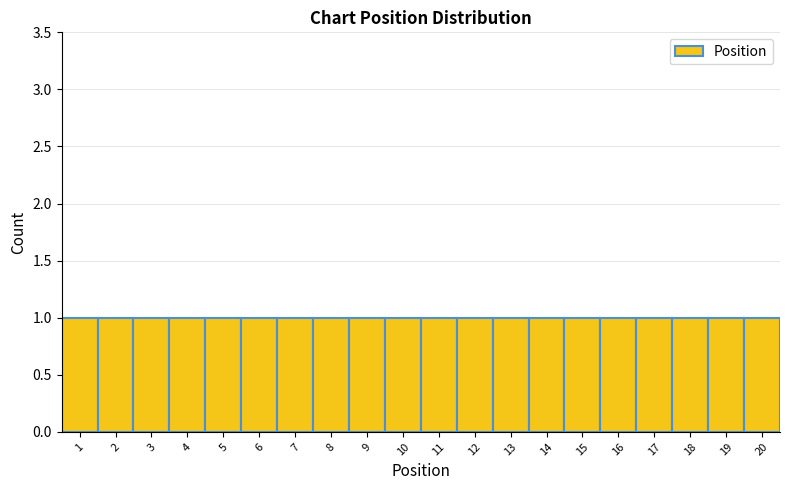

What is the height of the bar covering 14.5 to 15.5 on the x-axis? The values are not printed on the chart, so give them approximately, as read against the axis.

1